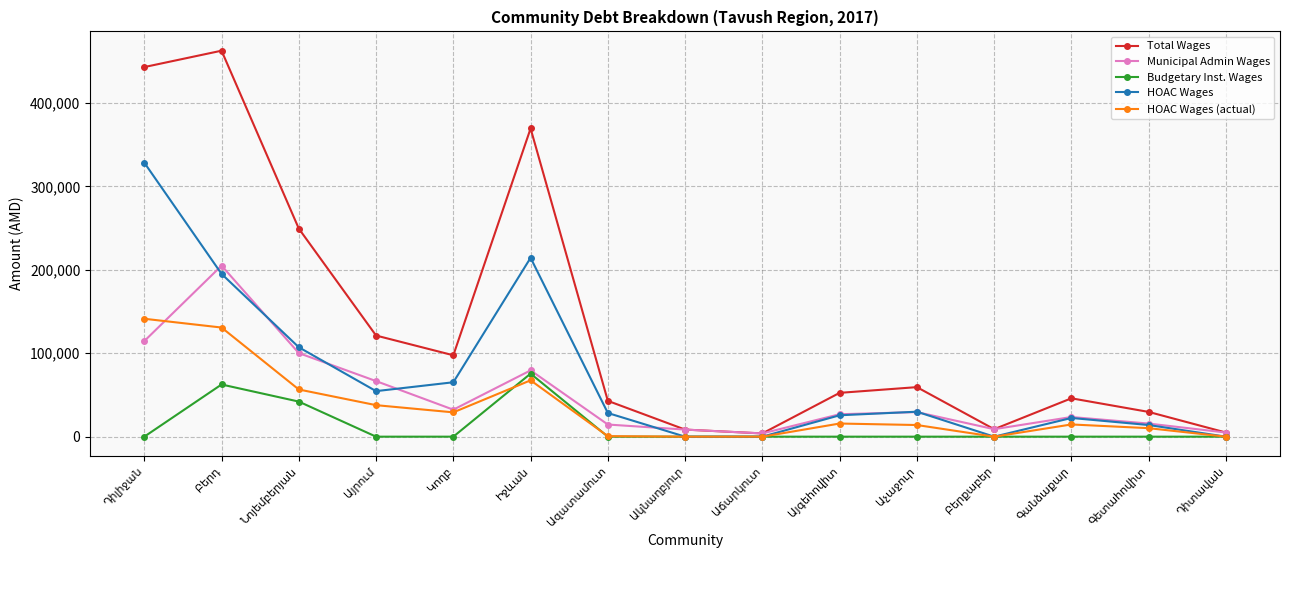

At how many categories does at least one series exceed 241523?

4